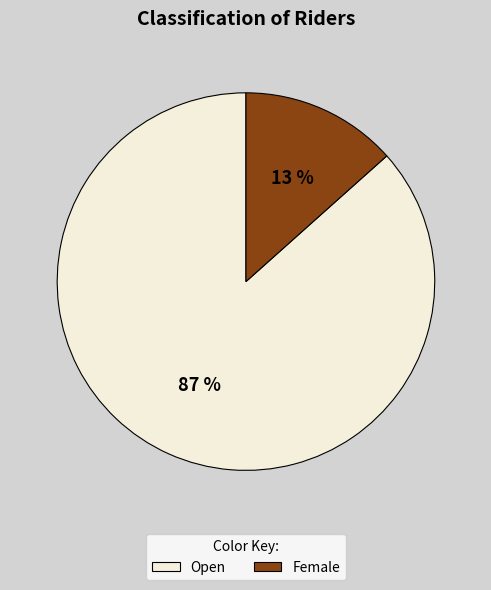

To the nearest percent, what is the average slice percentage?

50%